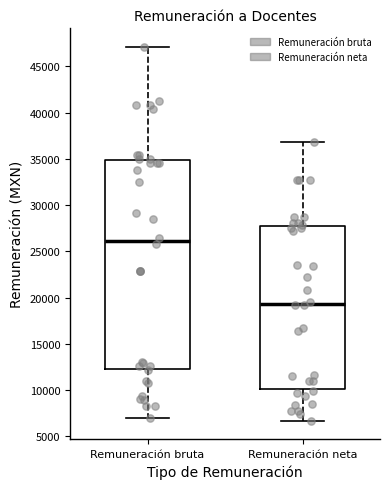

Reading left to right, transcribe this box plot: for each box, give where its median line is, the range the box spans, and where its two whiskers end, as read against the y-axis. The values are not printed on the chart, so give them approximately, as read against the axis.

Remuneración bruta: median 26000, box 12500 to 35000, whiskers 7000 to 47000
Remuneración neta: median 19500, box 10000 to 28000, whiskers 6500 to 37000